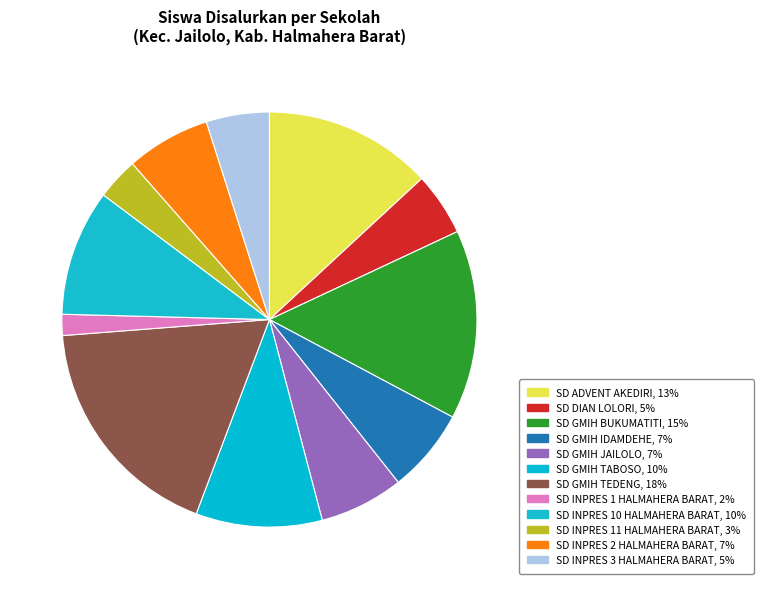

To the nearest percent, what percentage of the pie is SD INPRES 1 HALMAHERA BARAT?

2%